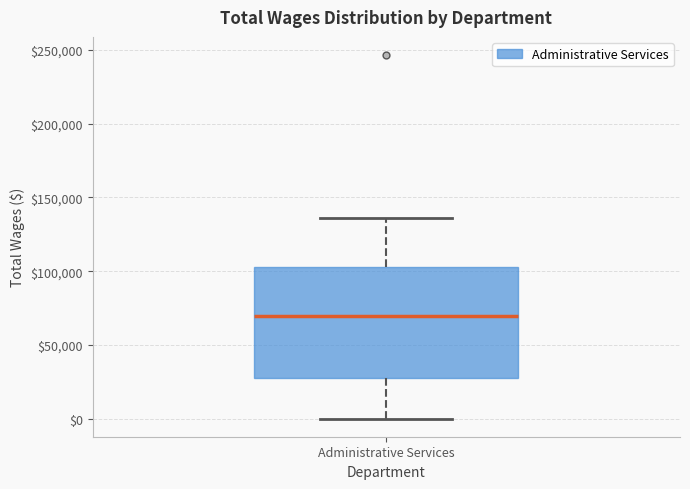

Where does the upper whisker of the box for Administrative Services end on the y-axis? The values are not printed on the chart, so give them approximately, as read against the axis.

135000